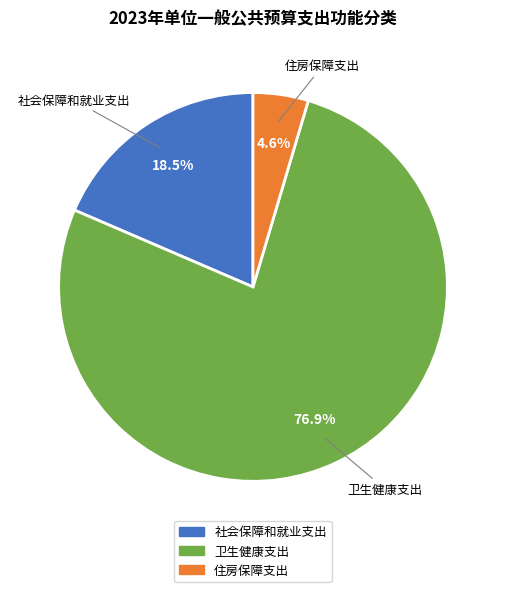

How many segments does this pie chart have?

3